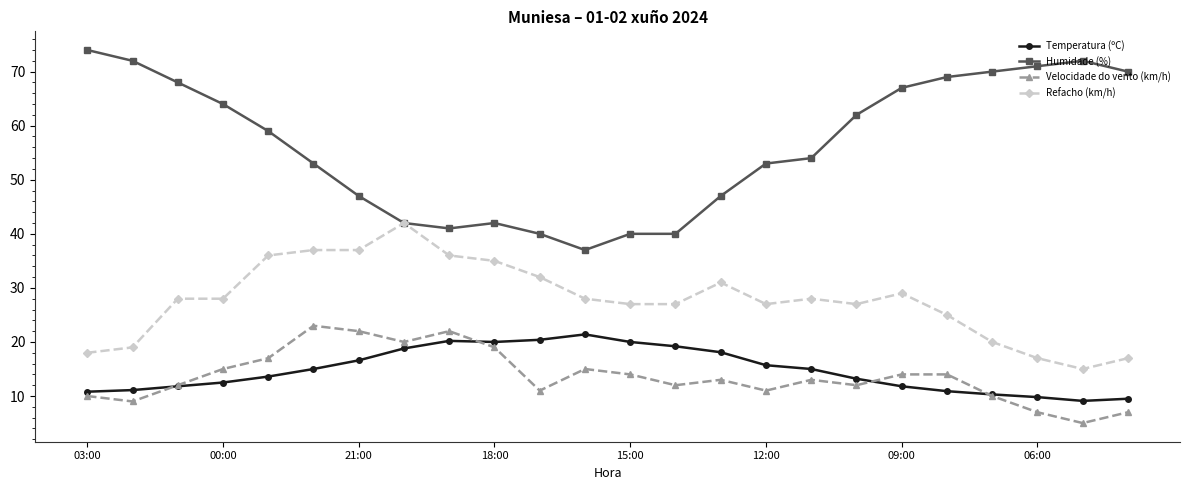

True or false: Refacho (km/h) has more than 0 points higher than both neighbors.

True